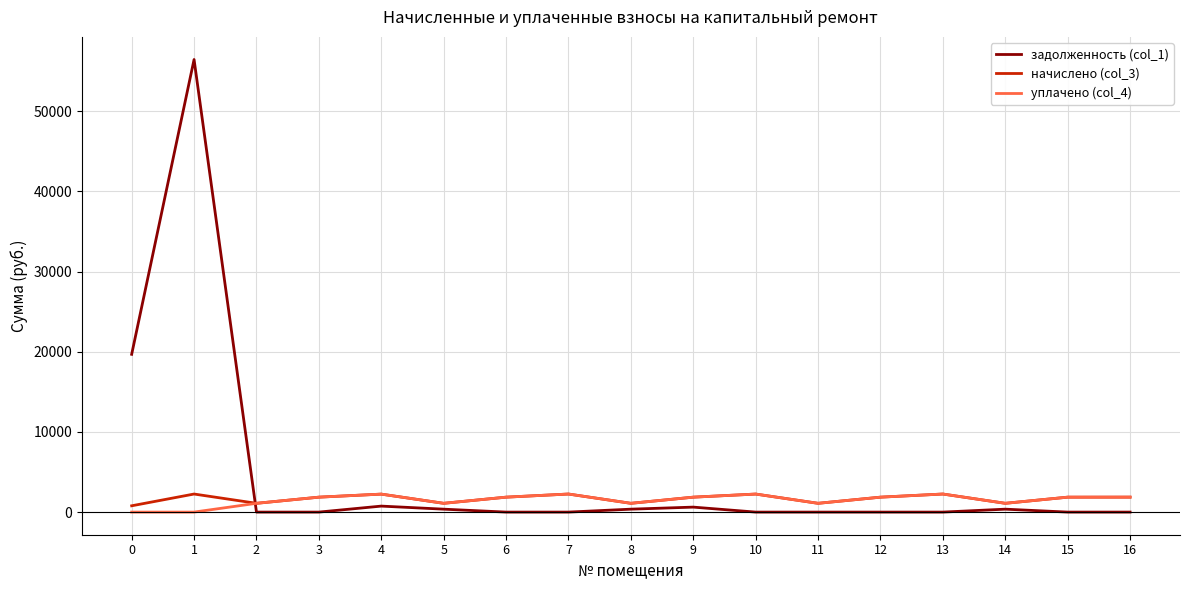

Is it true that начислено (col_3) equals 1095.0 at 2?

True